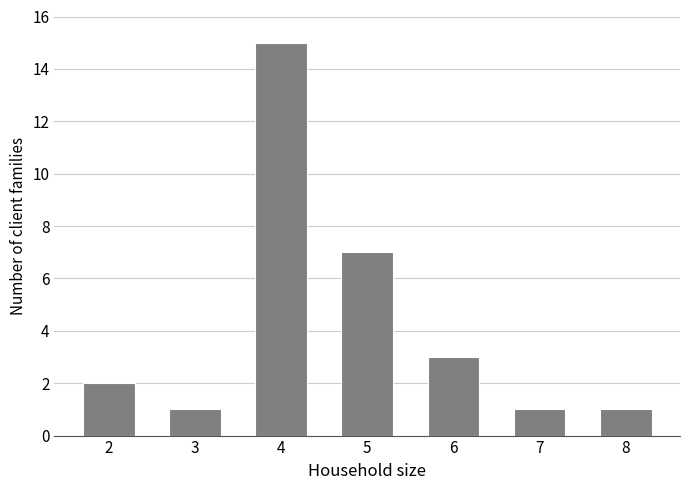

Reading left to right, list all the values displayed in this chart.

2	1	15	7	3	1	1